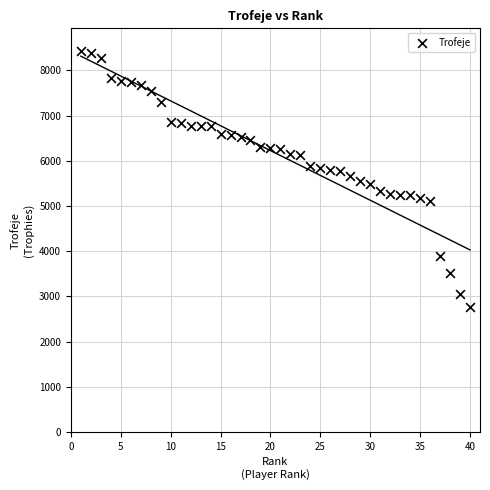

What is the range of X values (max minus min)?

39